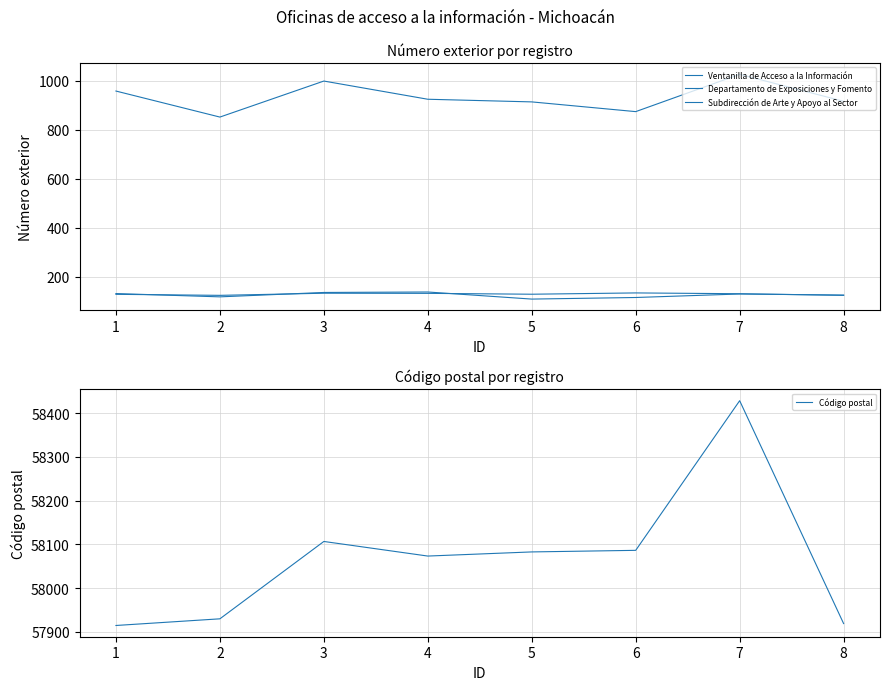

The Código postal series shows 57929.6 at 2. True or false?

True